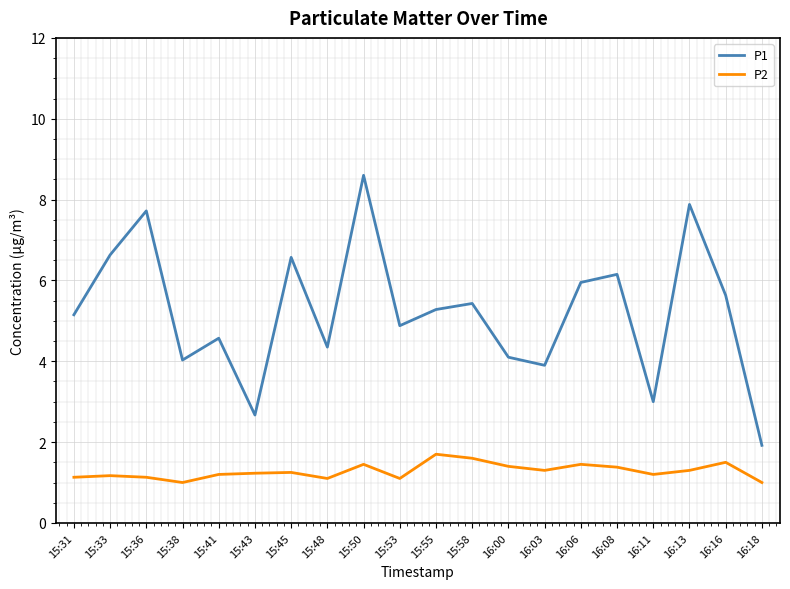

Is the value of P1 at 15:50 greater than the value of P2 at 16:16?

Yes